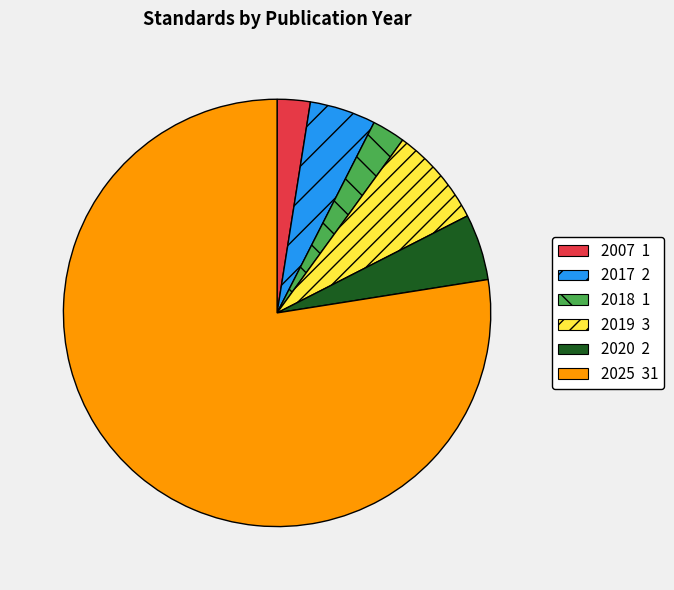

Which category has the biggest portion of the pie?

2025